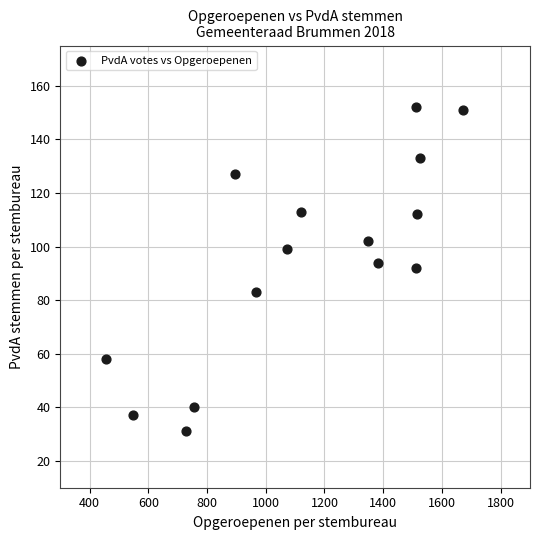

What is the range of X values (max minus min)?

1216